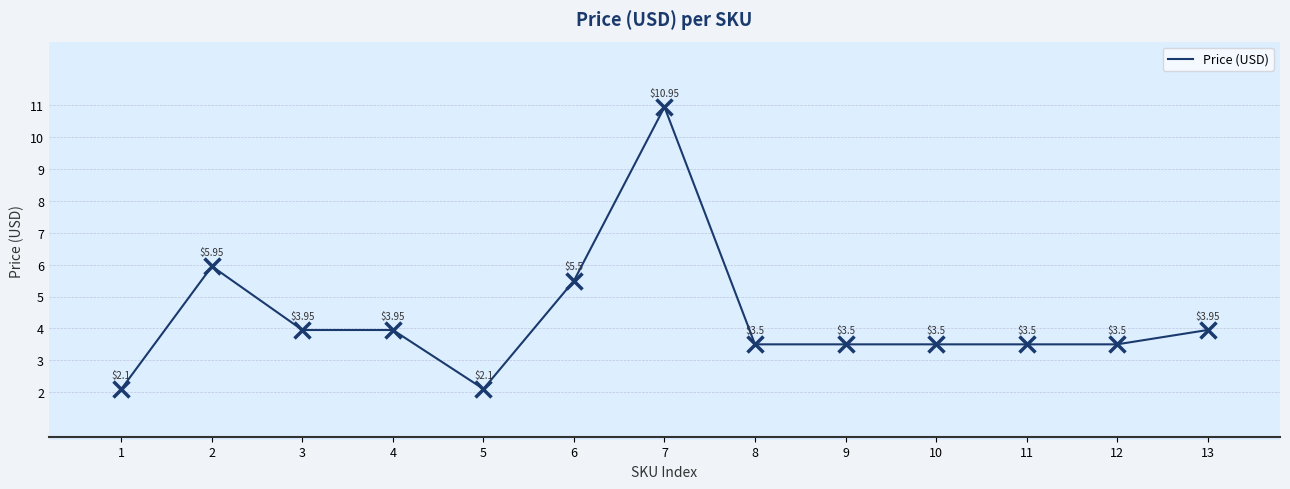

Approximately how many times larger is the value at 11 compared to 5?

1.7